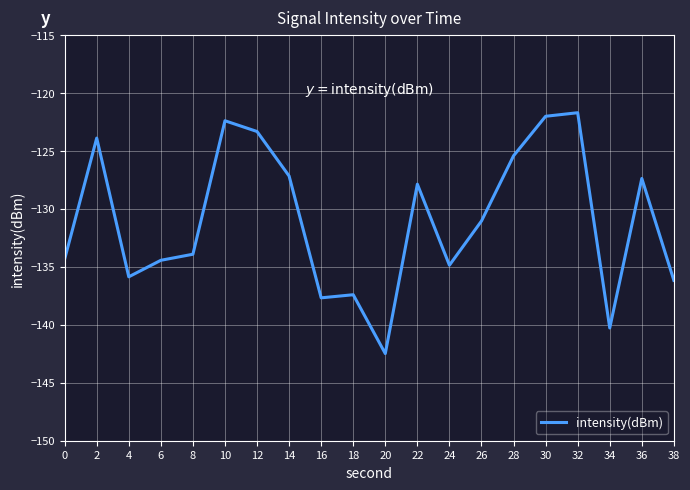

What is the difference between the values at 30 and 0?

12.3